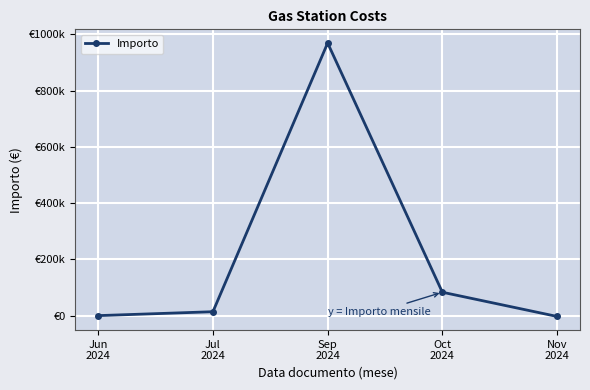

Does the chart have visible grid lines?

Yes